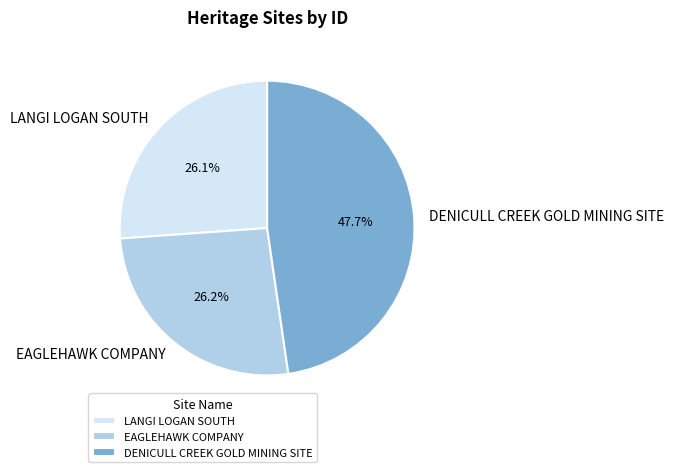

To the nearest percent, what is the difference between the largest and smallest slice percentages?

22%